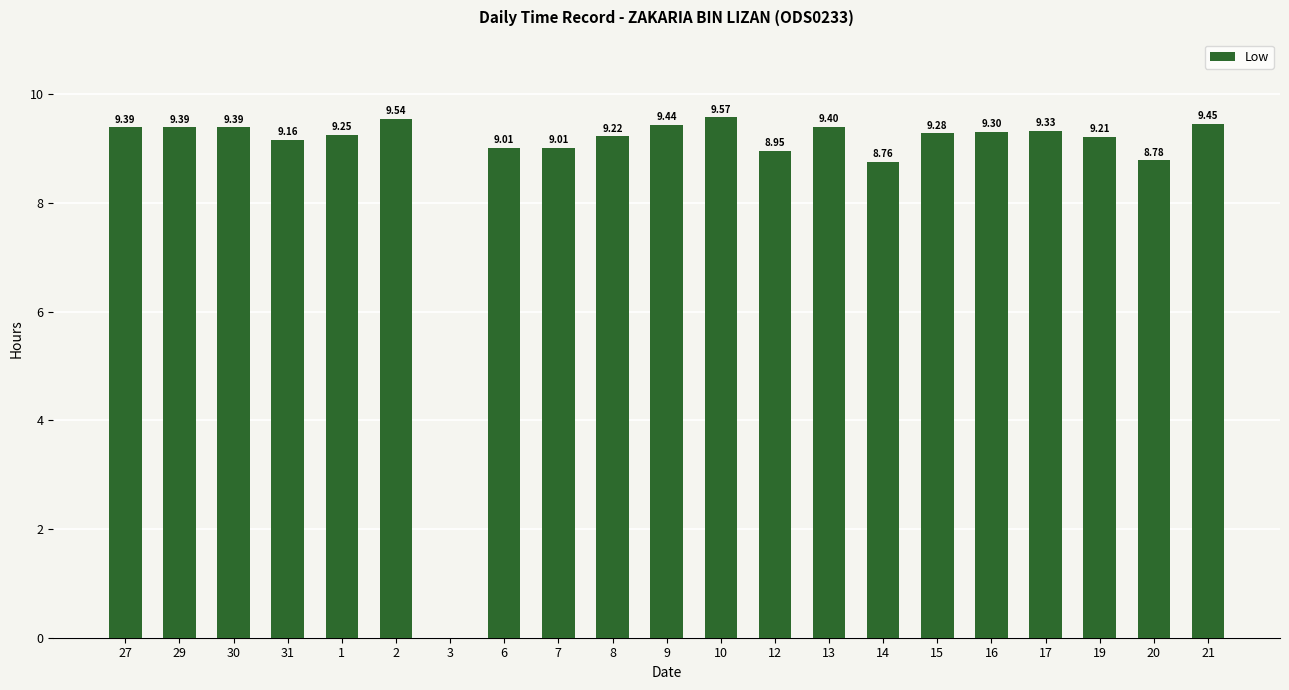

What value does the data have at 17?

9.3